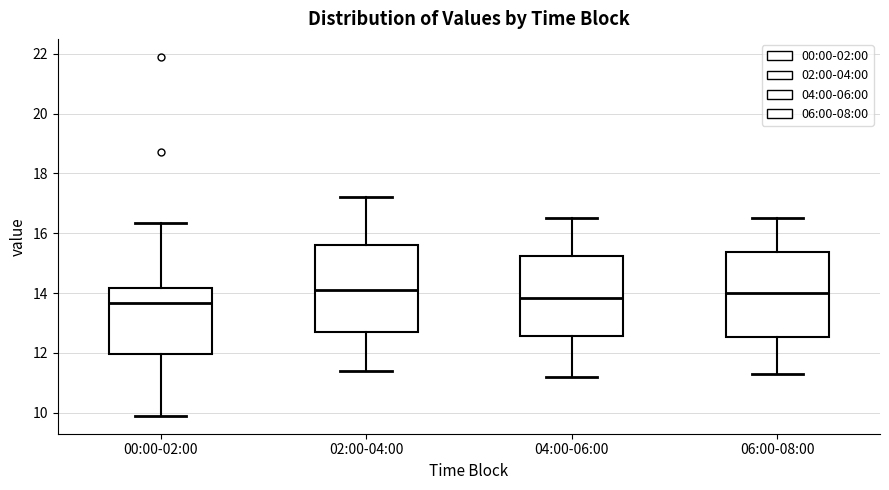

Reading left to right, read every box against the y-axis: the position of its median line, the range the box covers, and the ends of its whiskers. The values are not printed on the chart, so give them approximately, as read against the axis.

00:00-02:00: median 13.6, box 12.0 to 14.2, whiskers 10.0 to 16.4
02:00-04:00: median 14.2, box 12.8 to 15.6, whiskers 11.4 to 17.2
04:00-06:00: median 13.8, box 12.6 to 15.2, whiskers 11.2 to 16.6
06:00-08:00: median 14.0, box 12.6 to 15.4, whiskers 11.4 to 16.6